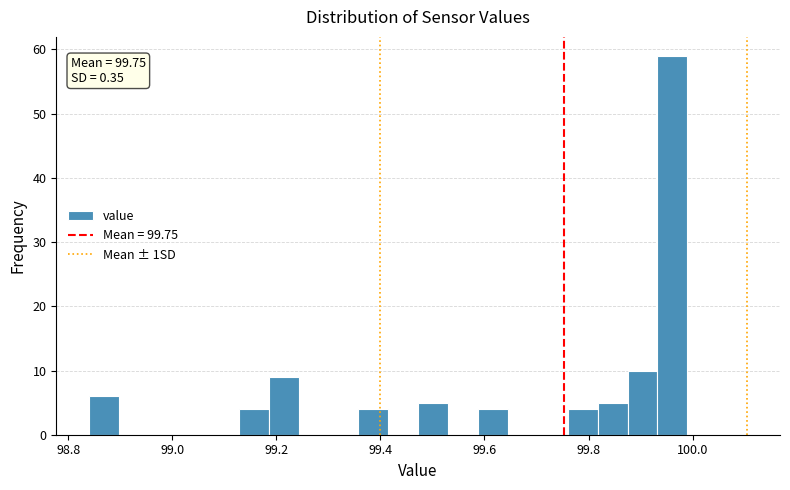

Around what value on the x-axis is the tallest bar? Give the approximate position of its centre, as read against the axis.

99.96